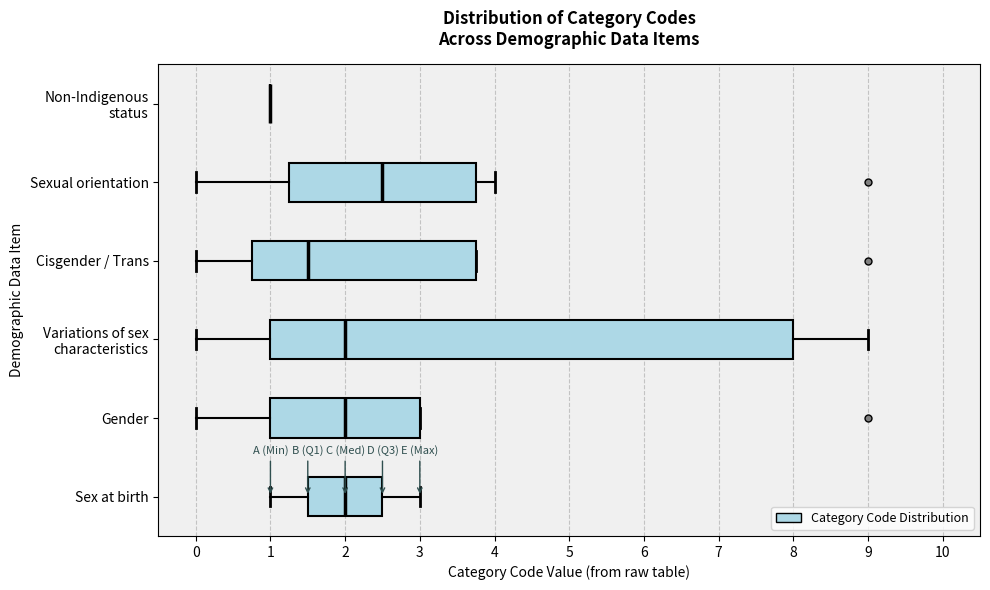

Reading bottom to top, read every box against the x-axis: the position of its median line, the range the box covers, and the ends of its whiskers. The values are not printed on the chart, so give them approximately, as read against the axis.

Sex at birth: median 2.0, box 1.5 to 2.5, whiskers 1.0 to 3.0
Gender: median 2.0, box 1.0 to 3.0, whiskers 0.0 to 3.0
Variations of sex characteristics: median 2.0, box 1.0 to 8.0, whiskers 0.0 to 9.0
Cisgender / Trans: median 1.5, box 0.8 to 3.8, whiskers 0.0 to 3.8
Sexual orientation: median 2.5, box 1.3 to 3.8, whiskers 0.0 to 4.0
Non-Indigenous status: box collapsed to a line at 1.0, whiskers 1.0 to 1.0